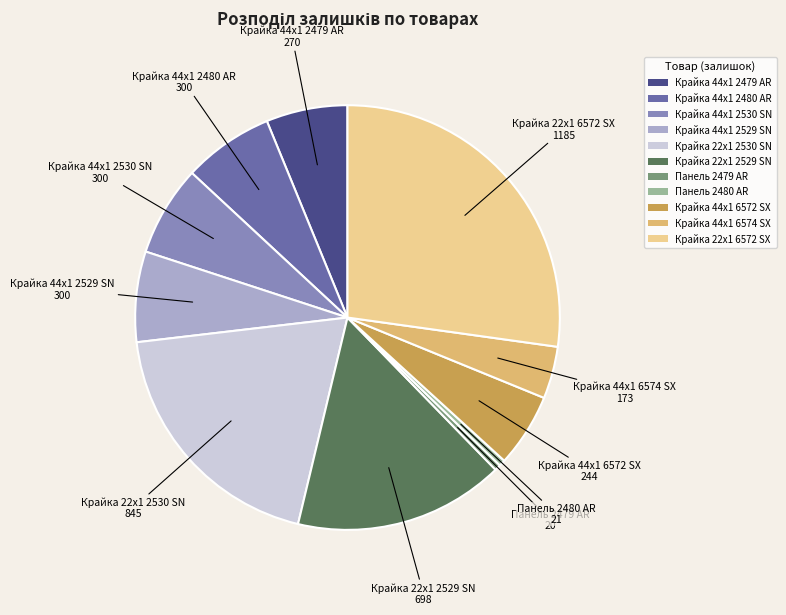

Count the number of slices in the pie.

11